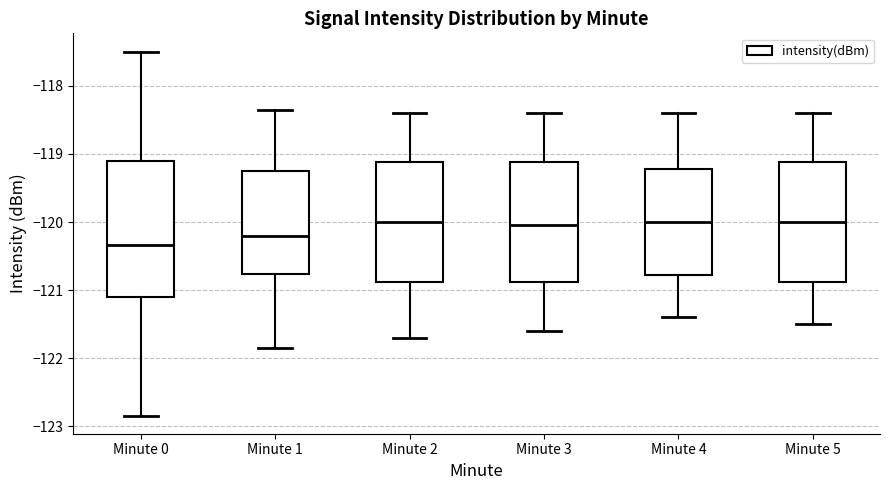

Where does the upper whisker of the box for Minute 2 end on the y-axis? The values are not printed on the chart, so give them approximately, as read against the axis.

-118.4